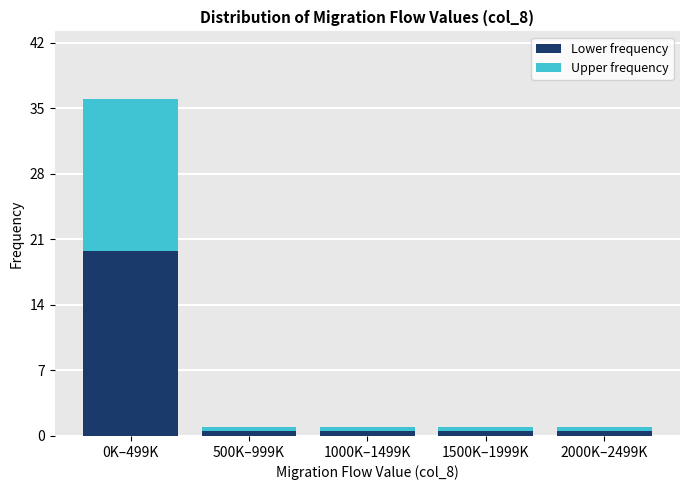

Reading left to right, transcribe the values for Lower frequency.

19.8	0.6	0.6	0.6	0.6